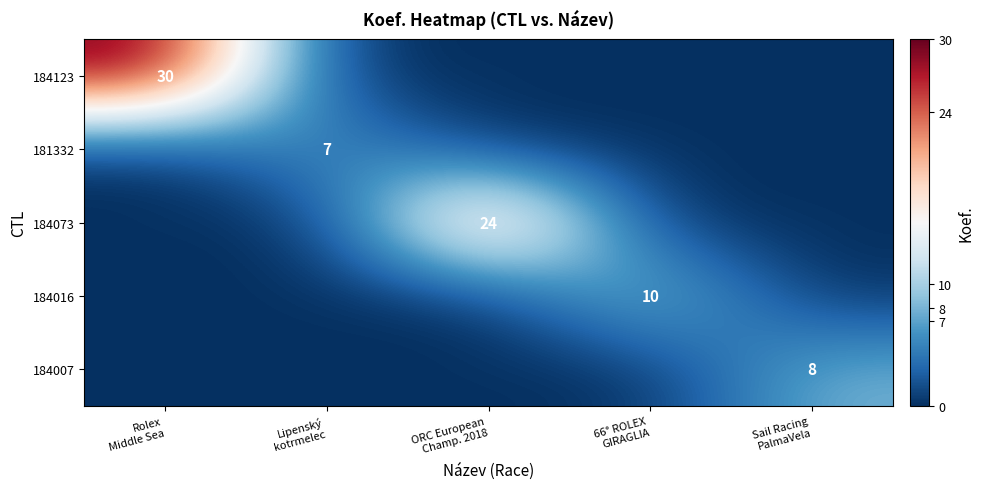

At which category is the sum across all series the highest?

Rolex
Middle Sea